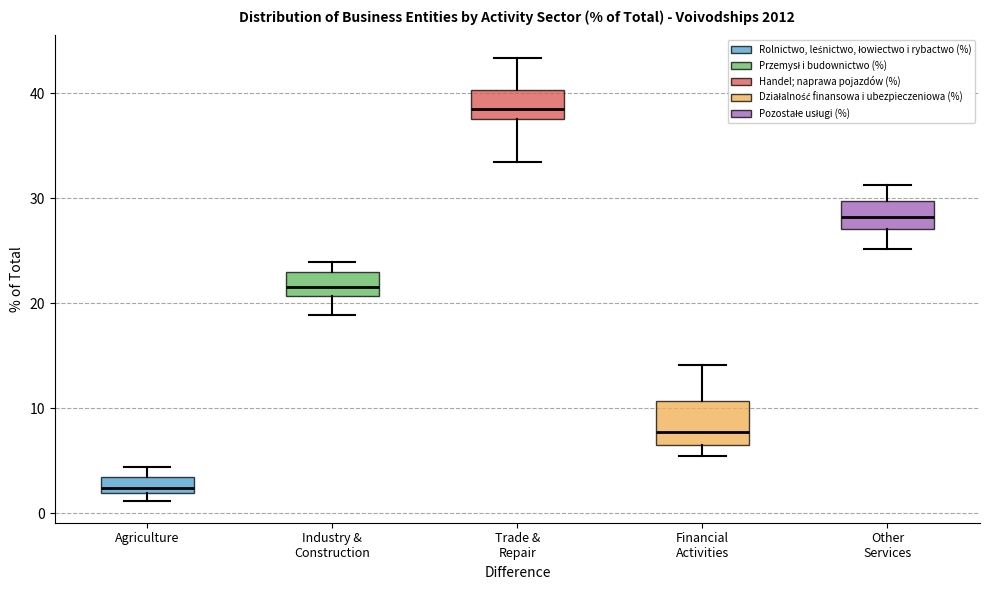

Where is the upper edge of the box for Industry & Construction on the y-axis? The values are not printed on the chart, so give them approximately, as read against the axis.

23